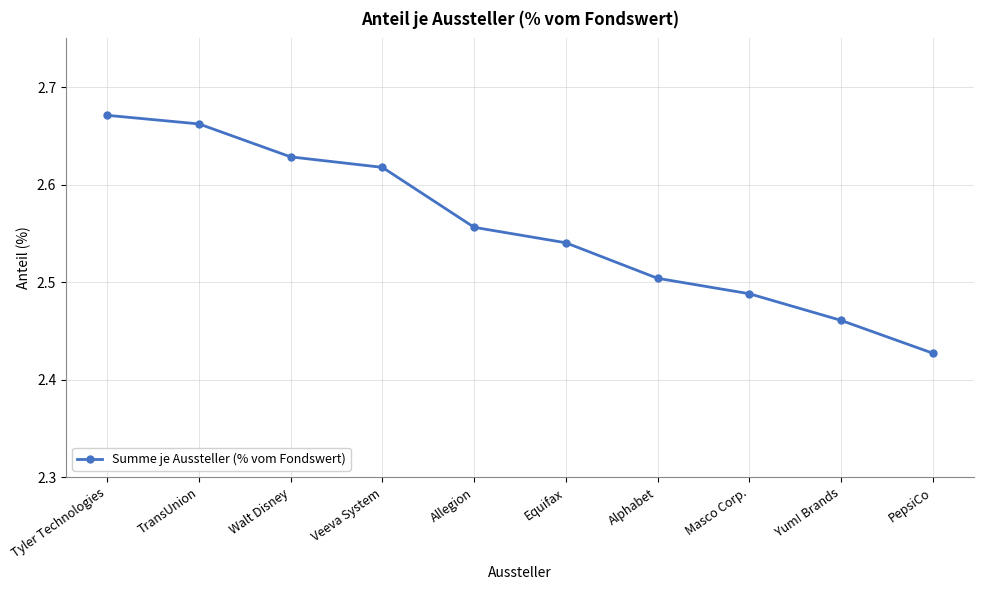

How many lines are shown in the chart?

1